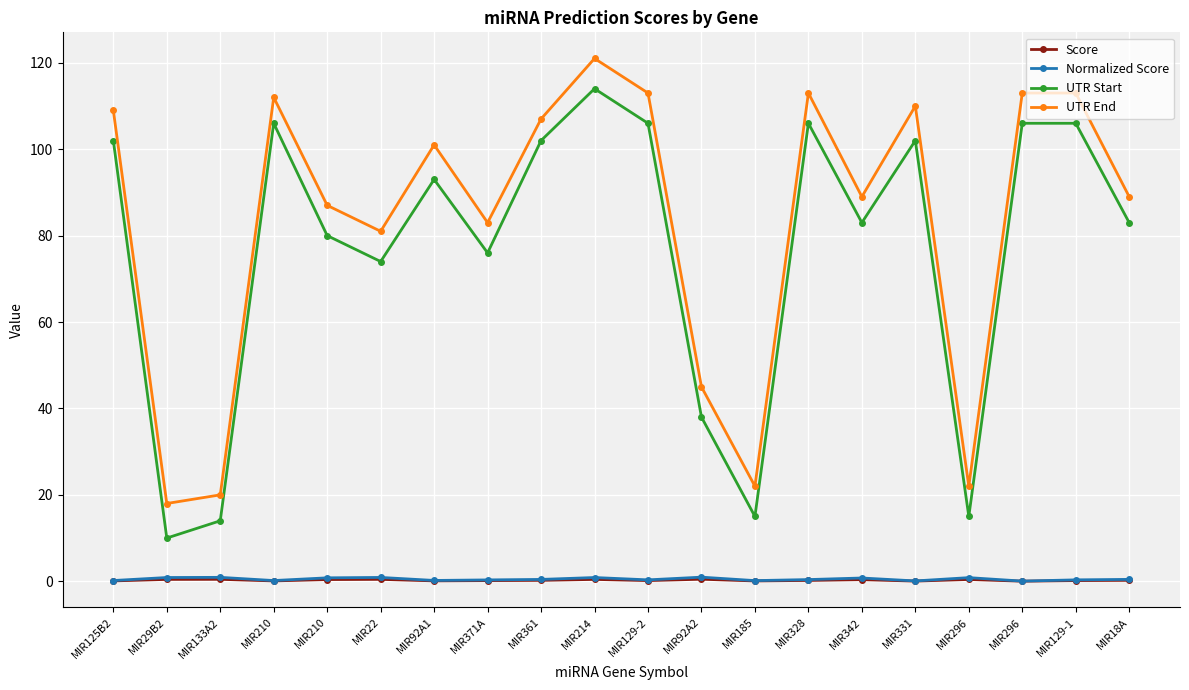

True or false: UTR End has a value of 154.7 at MIR328.

False